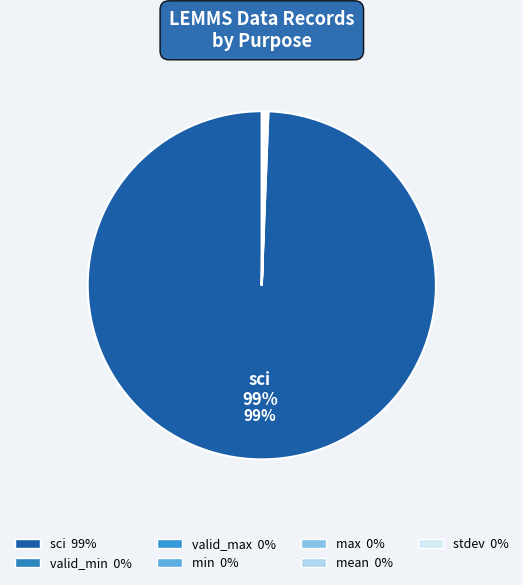

Count the number of slices in the pie.

7